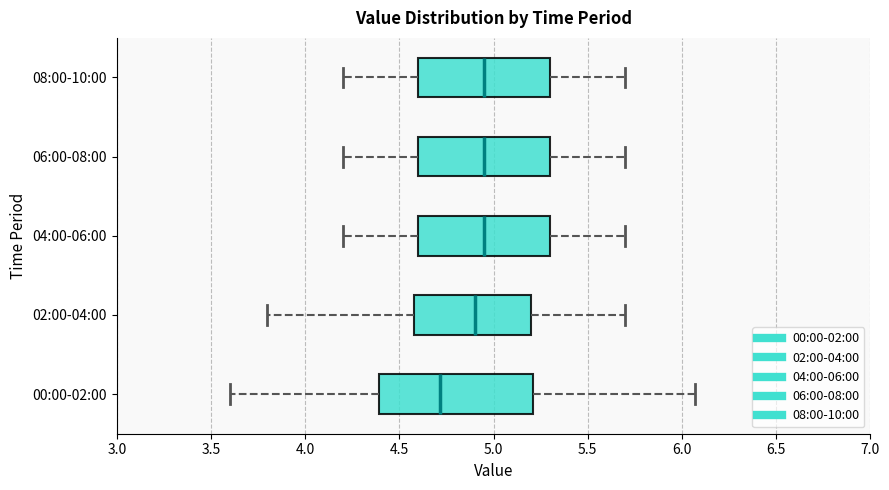

Which box is the widest, from its left edge to its right edge?

00:00-02:00